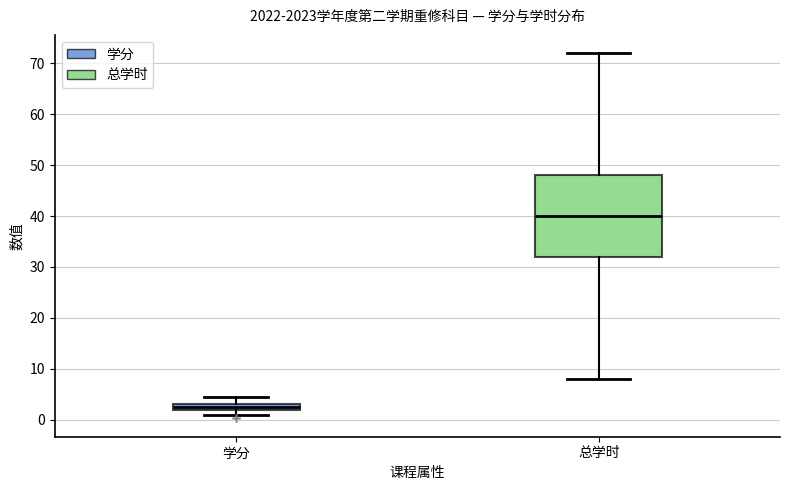

Where is the upper edge of the box for 学分 on the y-axis? The values are not printed on the chart, so give them approximately, as read against the axis.

3